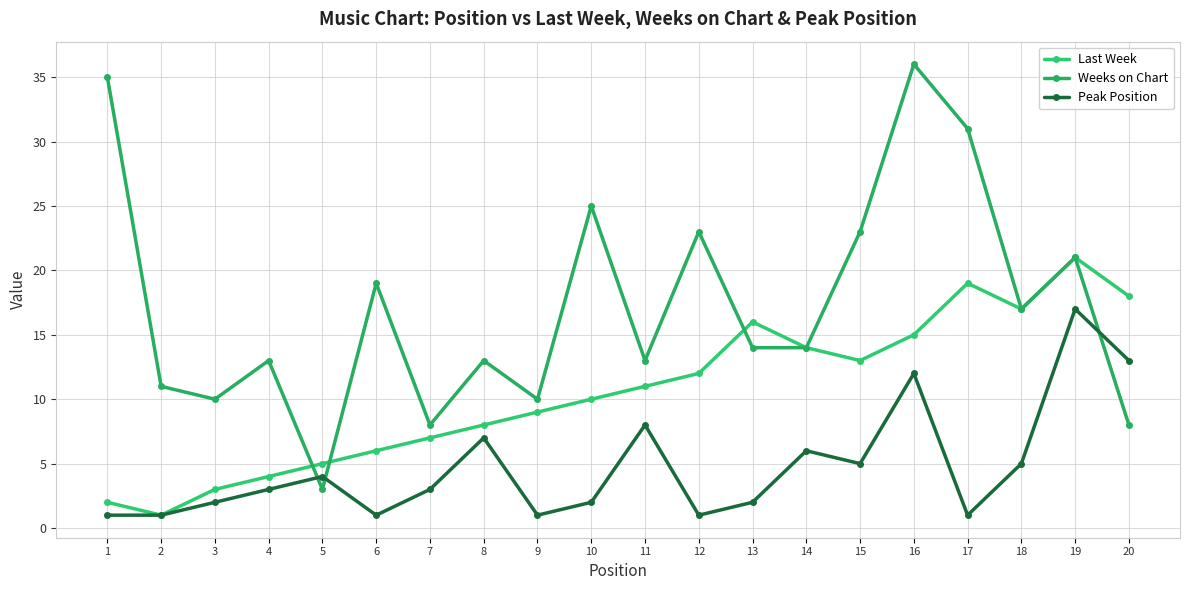

What is the difference between the Peak Position values at 2 and 14?

5